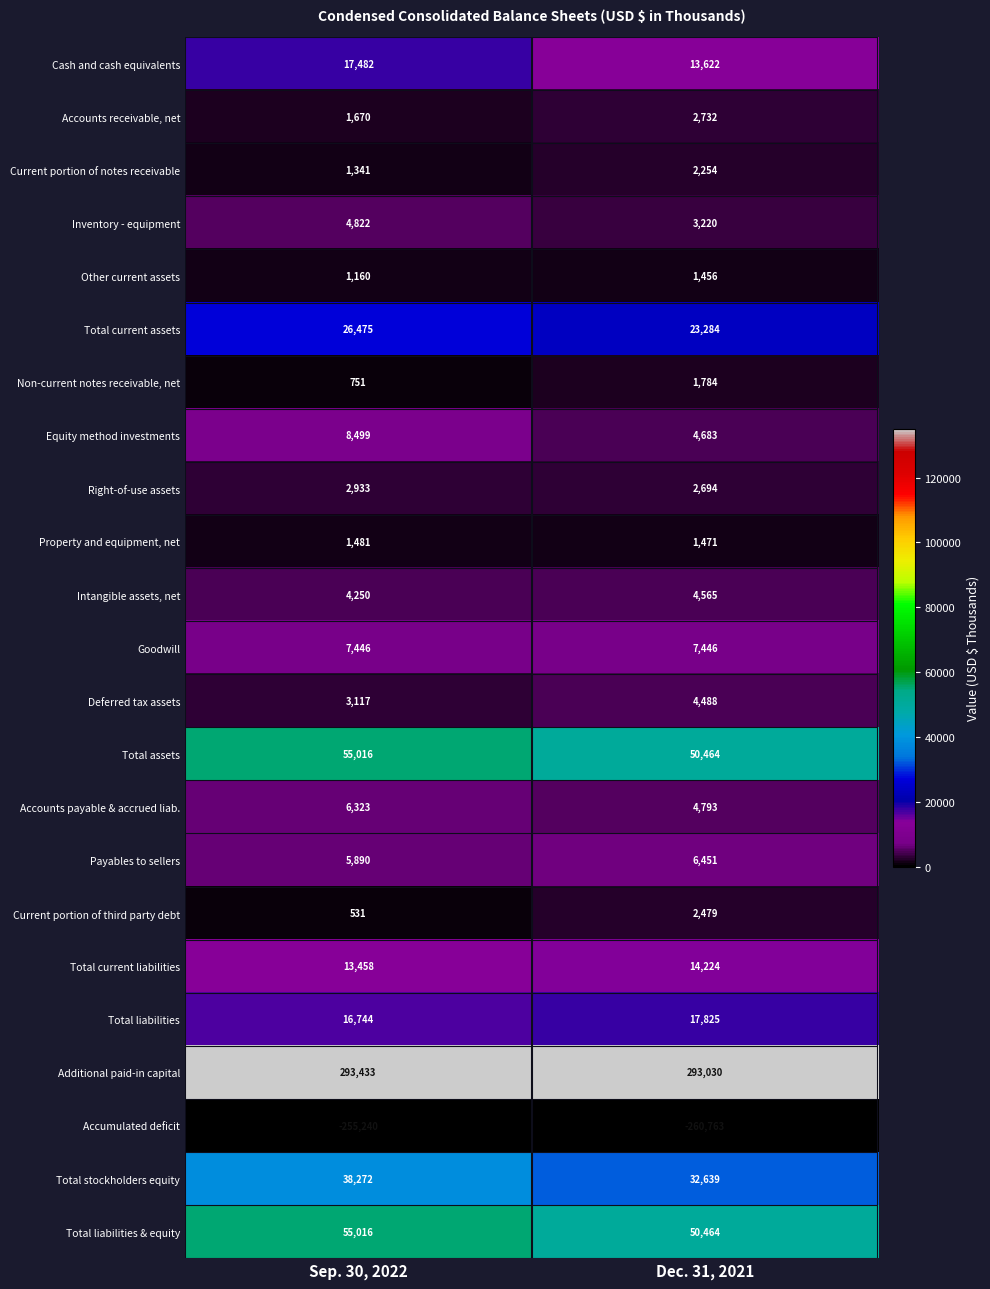

What is the sum of all Equity method investments values?

13182